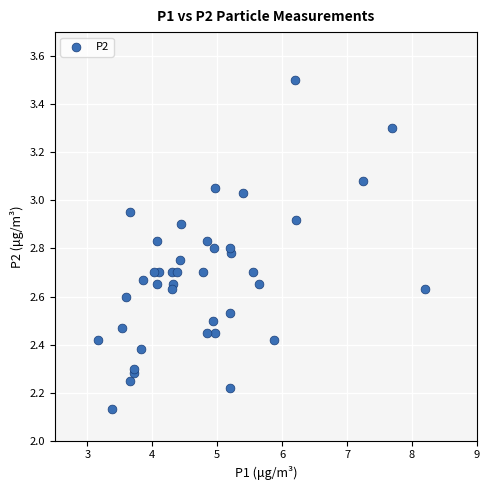

What is the range of Y values (max minus min)?

1.4